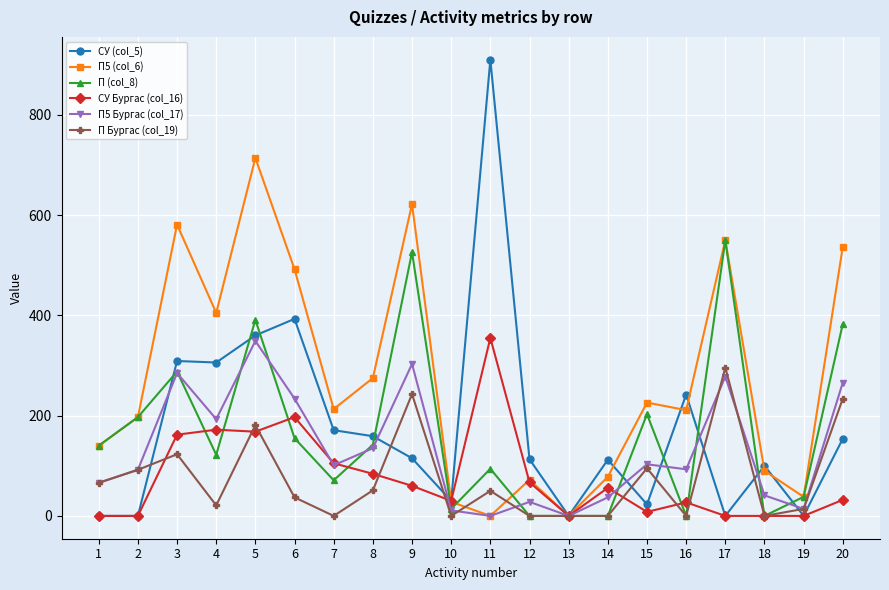

The value of П5 Бургас (col_17) at 2 is 92. True or false?

True